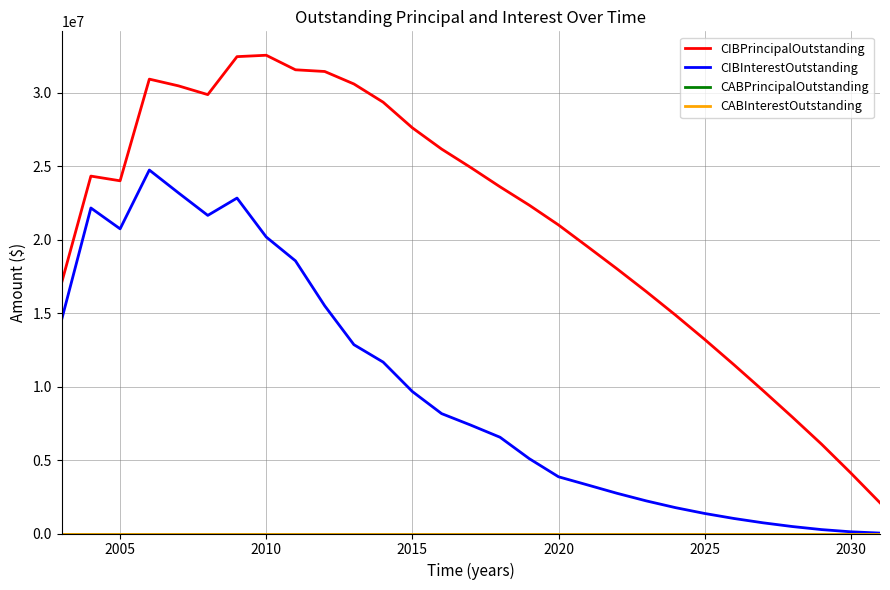

Does the chart display data point markers on the line(s)?

No